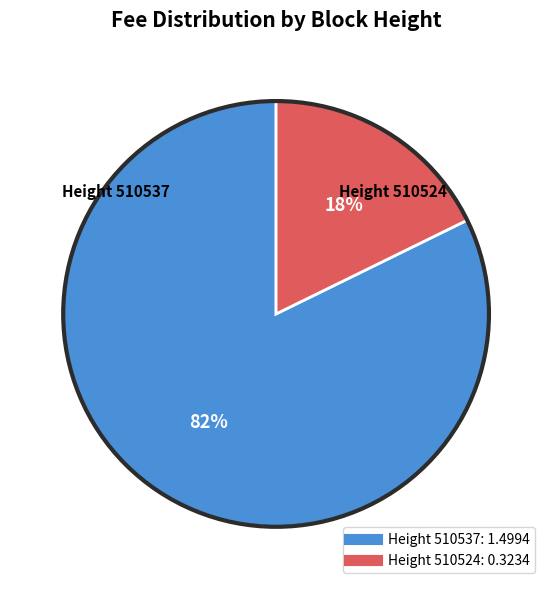

Is there a majority slice in this chart?

Yes